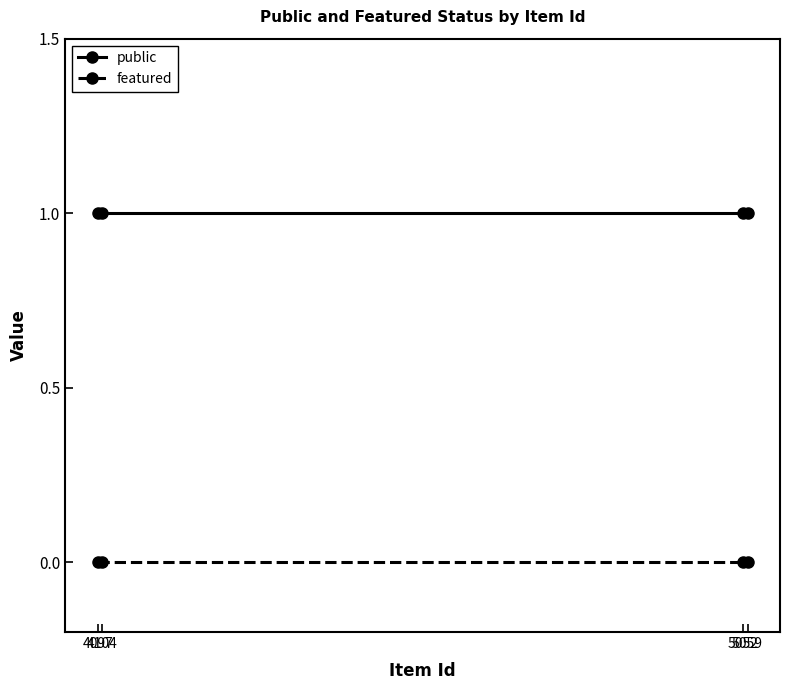

Is it true that public equals 0 at 4097?

False